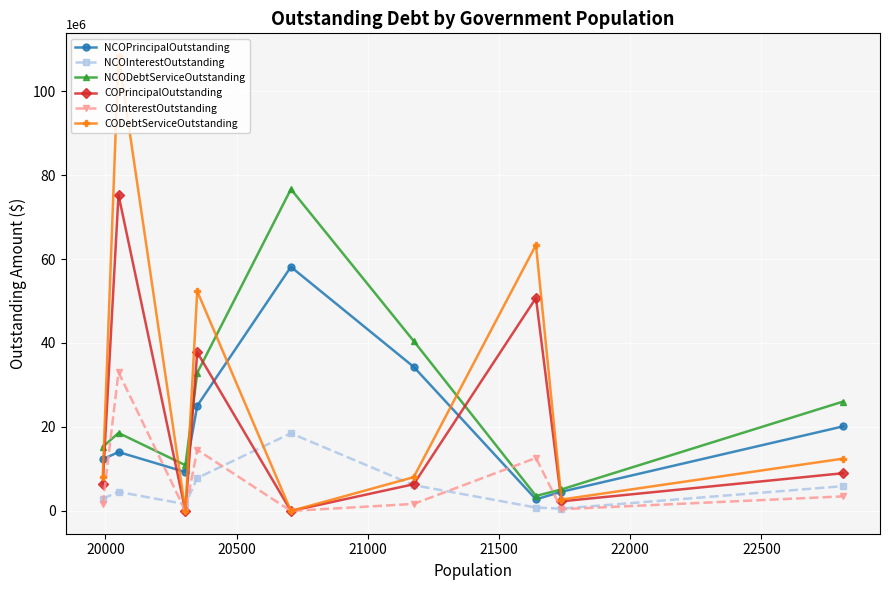

True or false: NCOInterestOutstanding and NCODebtServiceOutstanding cross at least once.

False